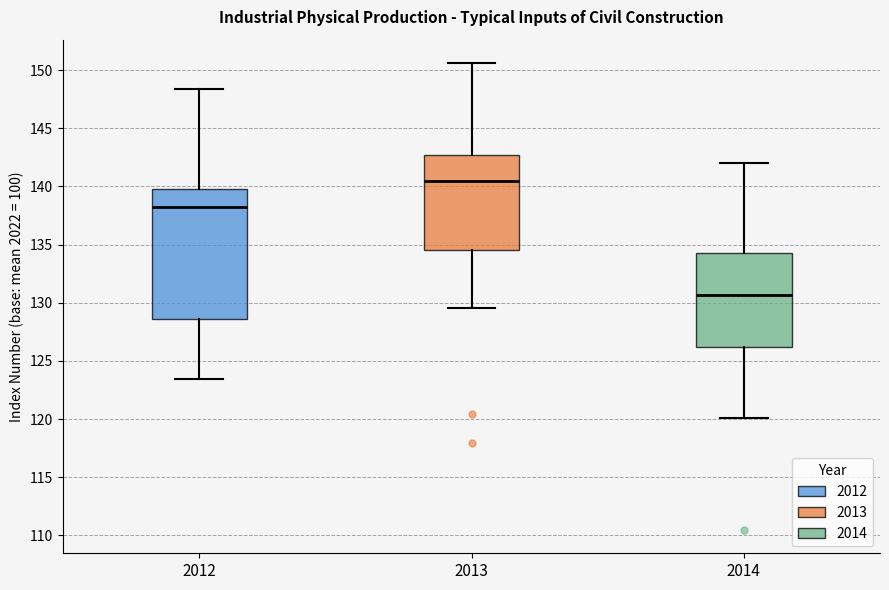

Which box's median line is the highest?

2013